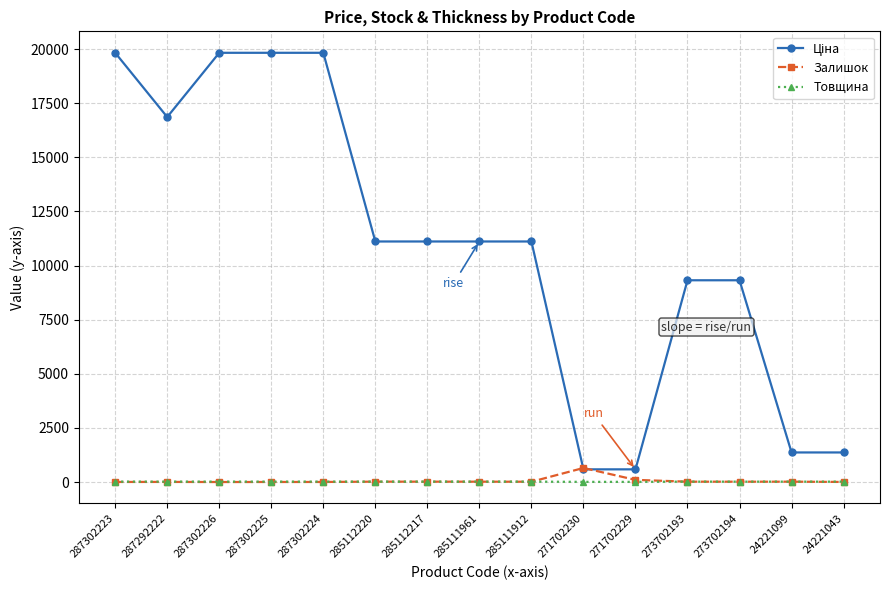

What is the value of the Залишок point at the 14th from the left?

16.0